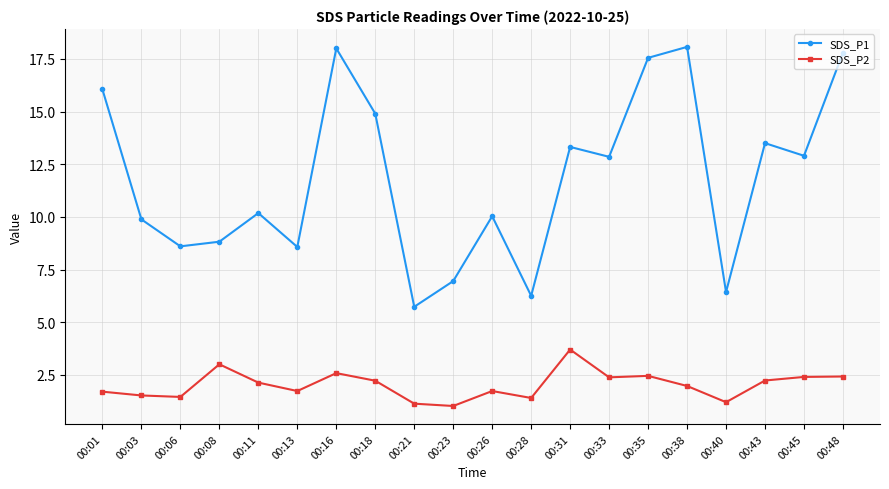

True or false: SDS_P2 and SDS_P1 cross at least once.

False